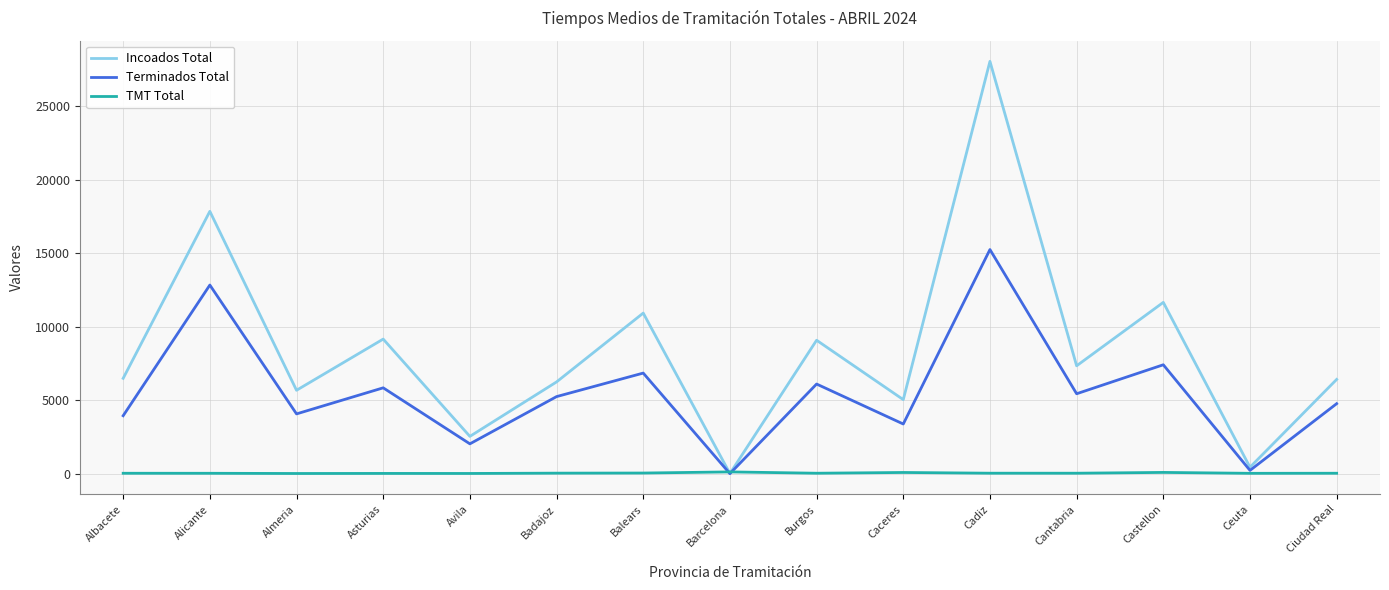

What are all the series names shown in the legend?

Incoados Total, Terminados Total, TMT Total